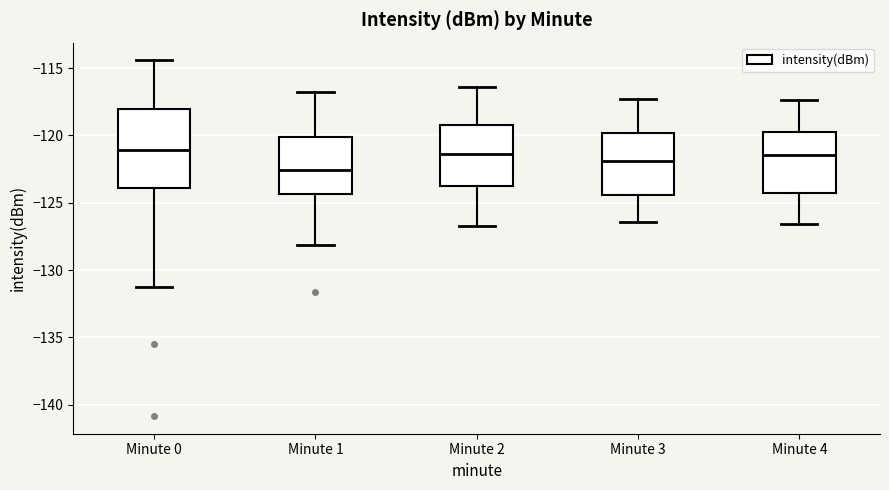

Which box's median line is the lowest?

Minute 1